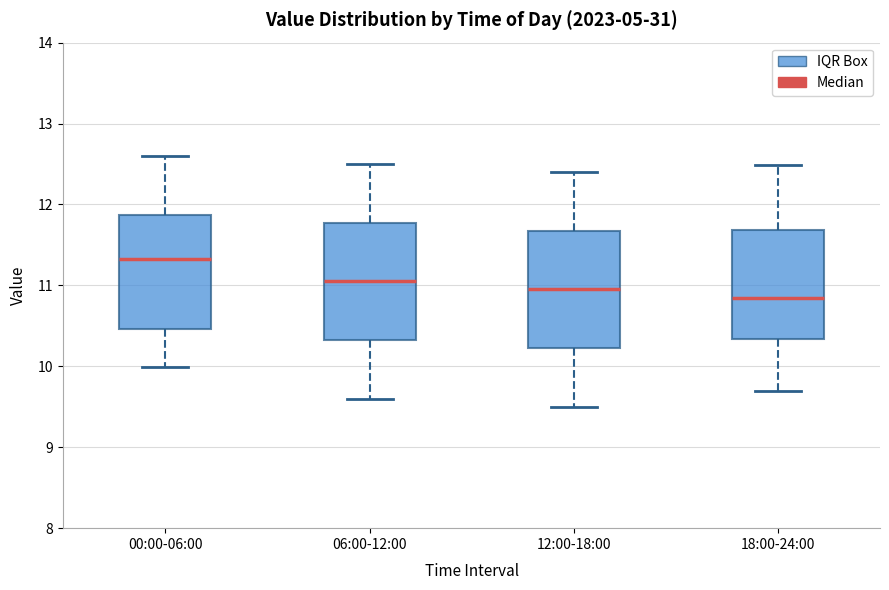

Which box has the highest median line?

00:00-06:00